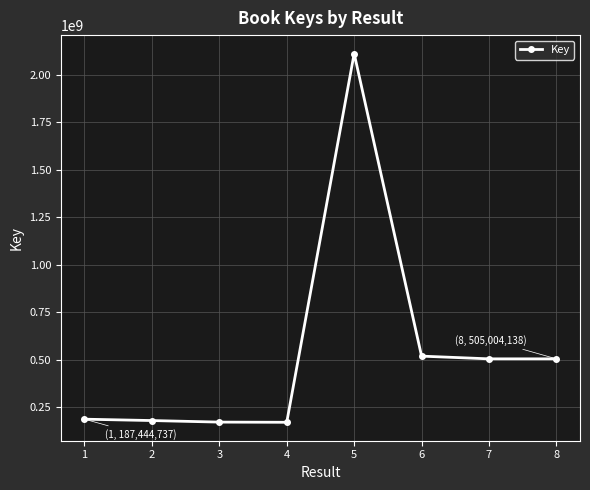

The value at 5 is 2111818194. True or false?

True